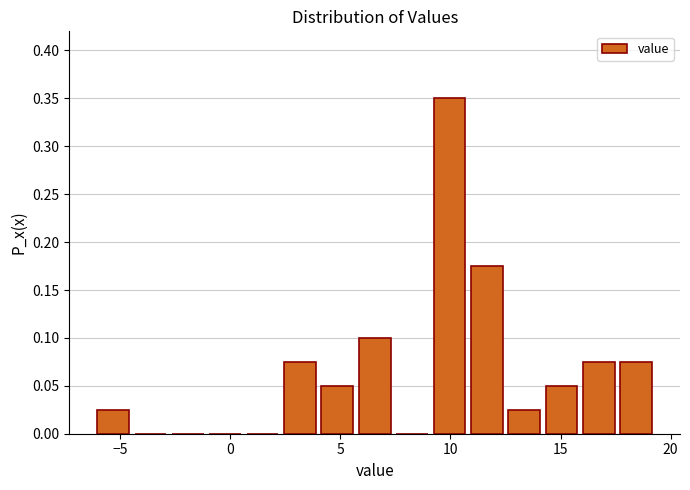

Read against the x-axis, roughly where is the centre of the tallest bar?

10.0